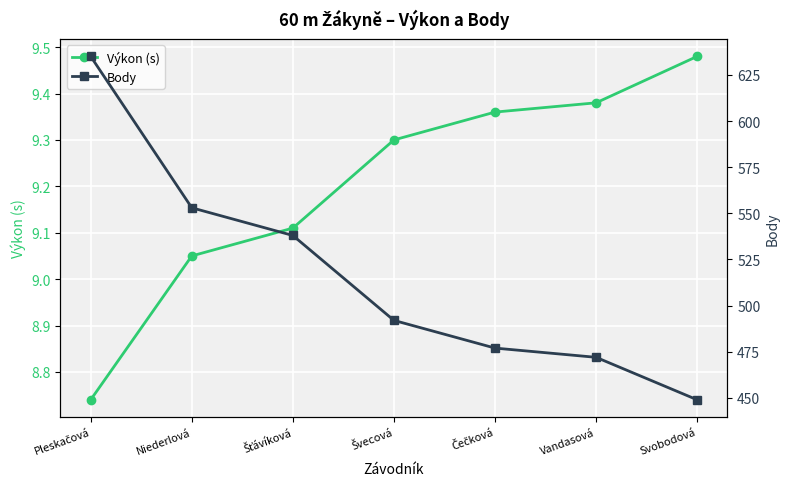

What is the value of the Výkon (s) point at the 6th from the left?

9.4